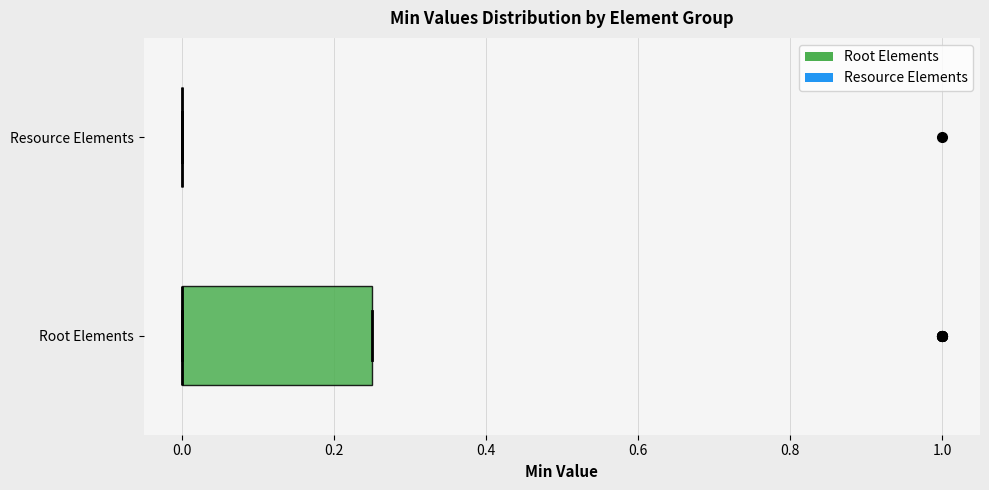

Reading bottom to top, transcribe this box plot: for each box, give where its median line is, the range the box spans, and where its two whiskers end, as read against the x-axis. The values are not printed on the chart, so give them approximately, as read against the axis.

Root Elements: median 0.00 (drawn on the box's left edge), box 0.00 to 0.26, whiskers 0.00 to 0.26
Resource Elements: box collapsed to a line at 0.00, whiskers 0.00 to 0.00